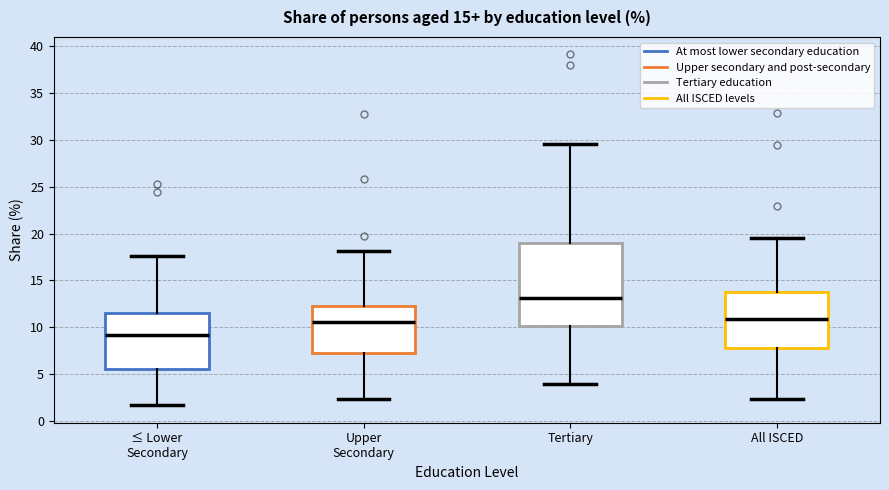

Which box is the tallest, from its lower edge to its upper edge?

Tertiary